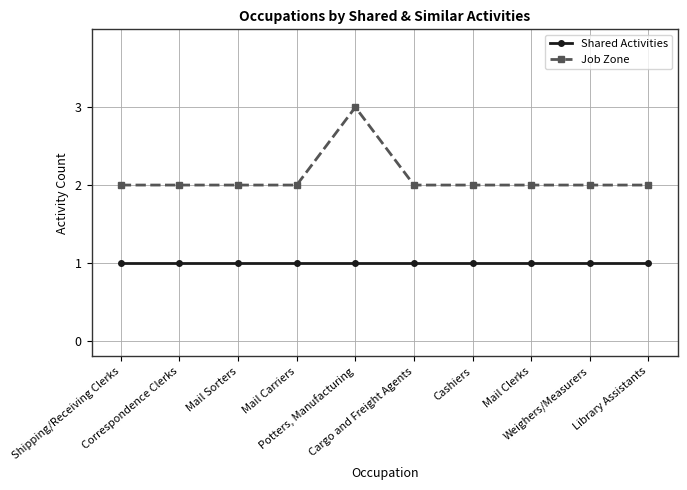

Reading left to right, what are all the values shown in this chart?

Shared Activities: Shipping/Receiving Clerks=1	Correspondence Clerks=1	Mail Sorters=1	Mail Carriers=1	Potters, Manufacturing=1	Cargo and Freight Agents=1	Cashiers=1	Mail Clerks=1	Weighers/Measurers=1	Library Assistants=1
Job Zone: Shipping/Receiving Clerks=2	Correspondence Clerks=2	Mail Sorters=2	Mail Carriers=2	Potters, Manufacturing=3	Cargo and Freight Agents=2	Cashiers=2	Mail Clerks=2	Weighers/Measurers=2	Library Assistants=2